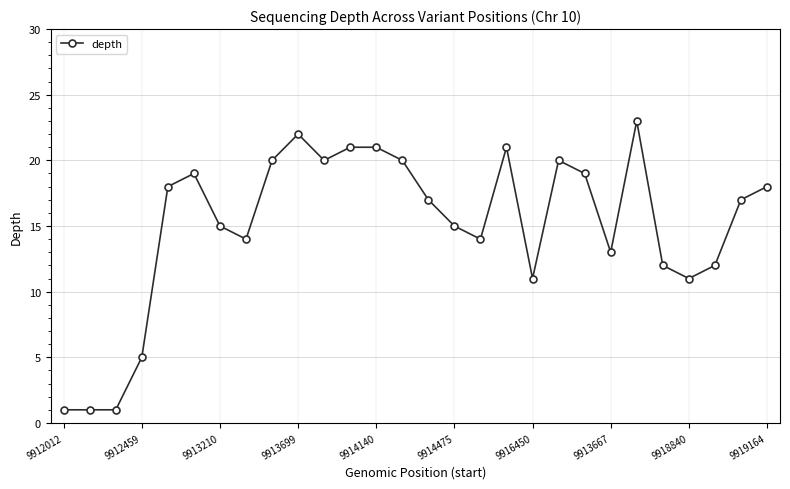

What is the value of the 24th point from the left?

12